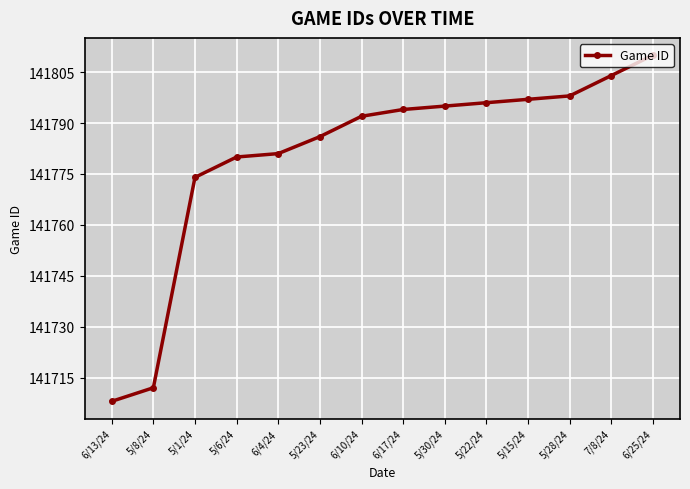

How many series are shown in this chart?

1